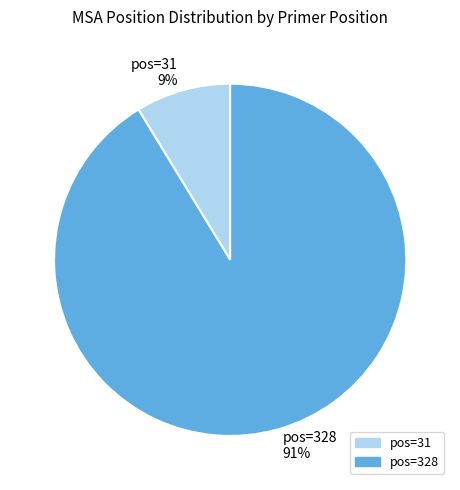

To the nearest percent, what is the combined percentage of pos=328 91% and pos=31 9%?

100%